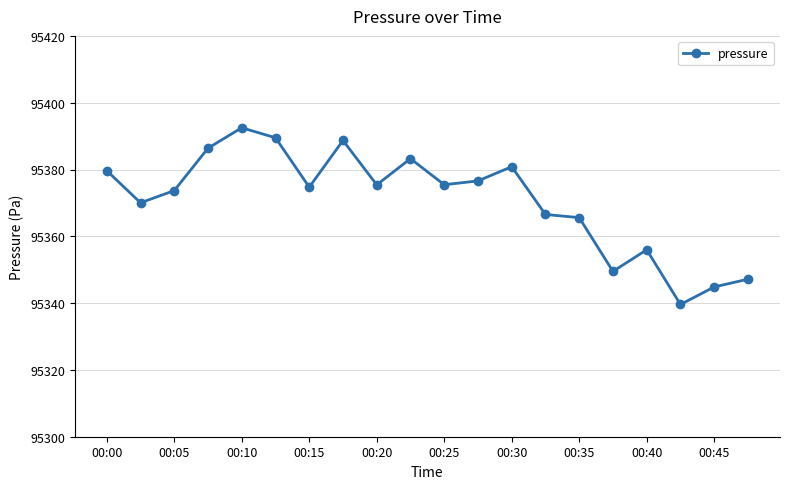

What is the value of the 4th point from the left?

95386.4